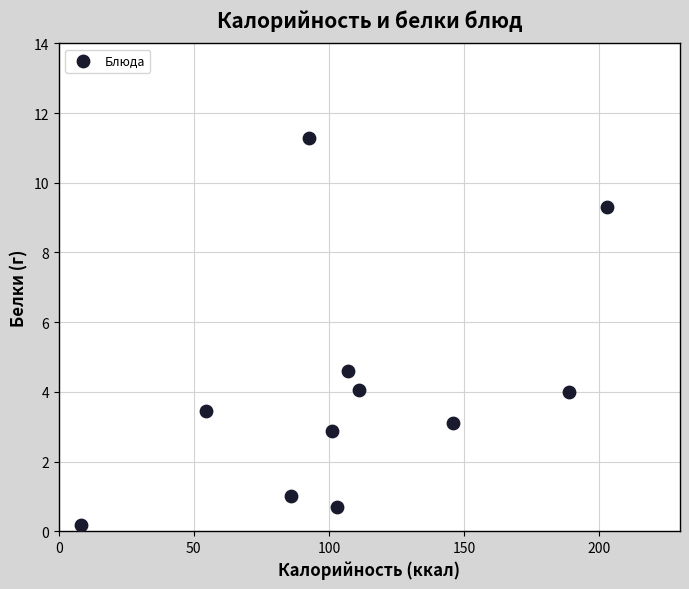

What is the range of Y values (max minus min)?

11.1